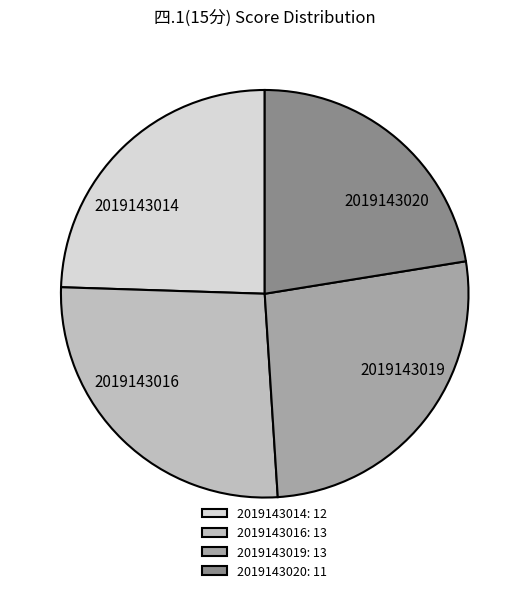

Combined, do 2019143020: 11 and 2019143019: 13 account for over 50%?

No